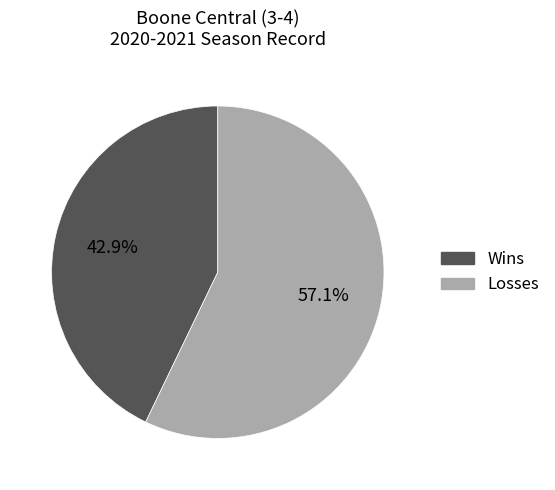

Which category accounts for the majority?

Losses